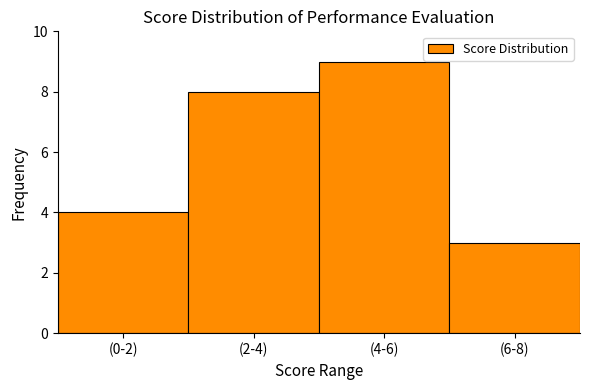

Reading right to left, transcribe all the data shown in this chart.

(6-8)=3	(4-6)=9	(2-4)=8	(0-2)=4